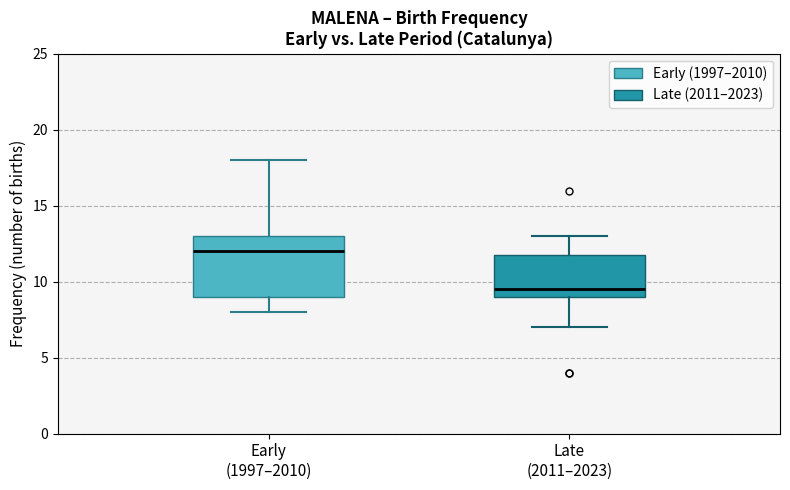

Where does the upper whisker of the box for Late (2011–2023) end on the y-axis? The values are not printed on the chart, so give them approximately, as read against the axis.

13.0